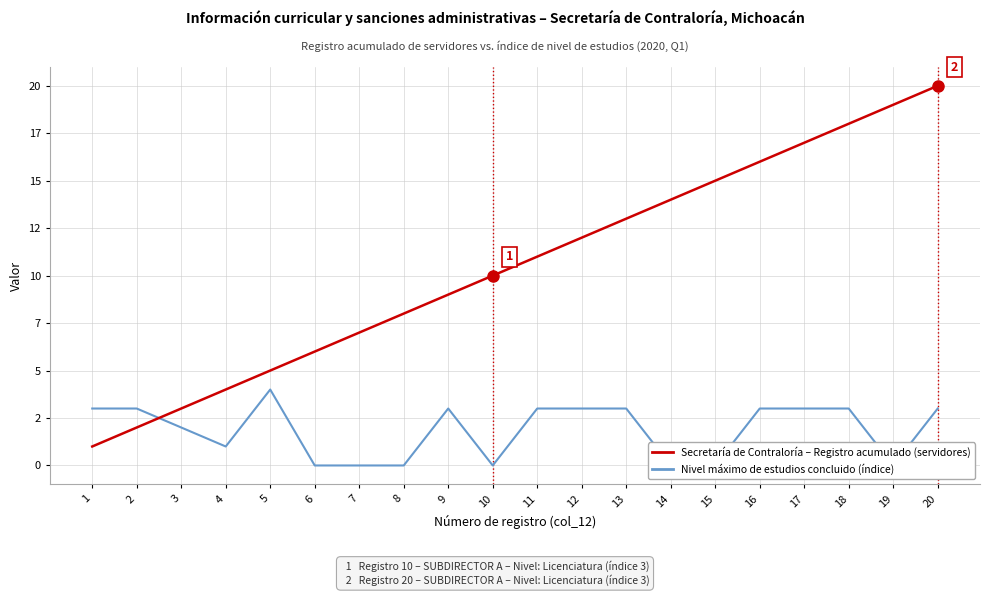

At how many categories does at least one series exceed 15?

5